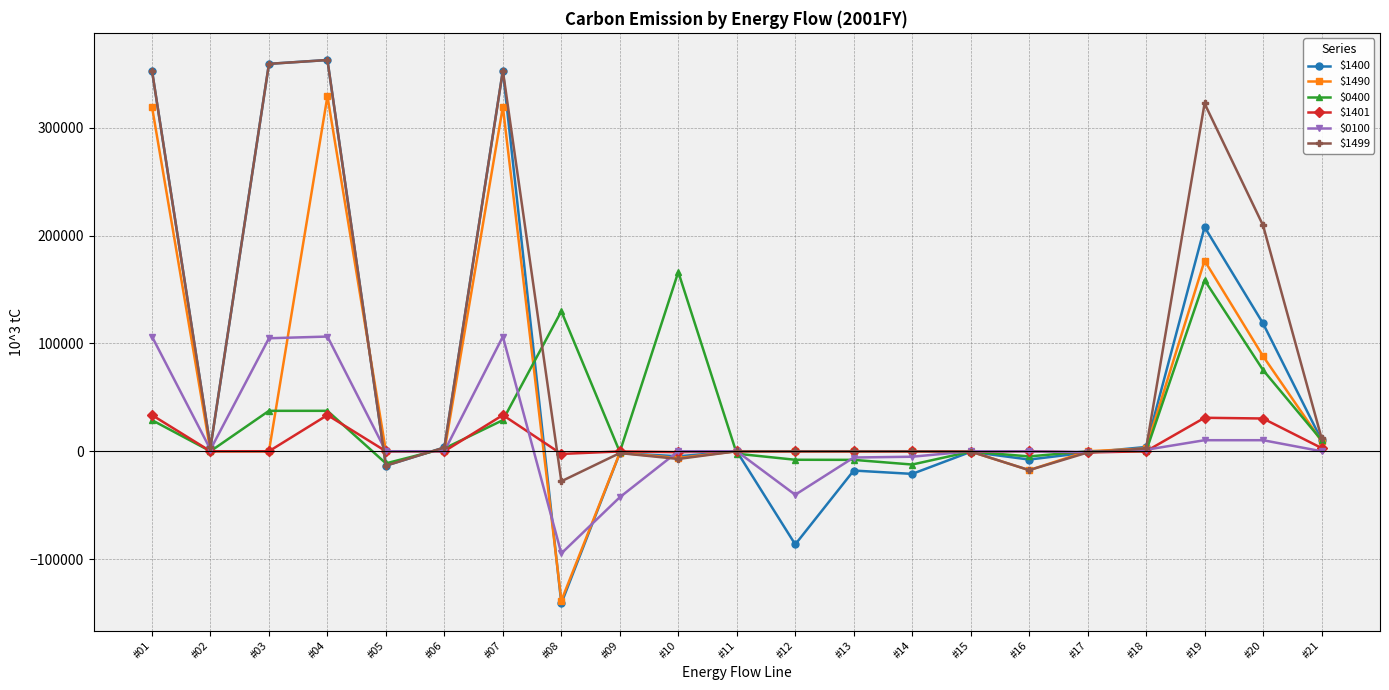

Does the chart have visible grid lines?

Yes